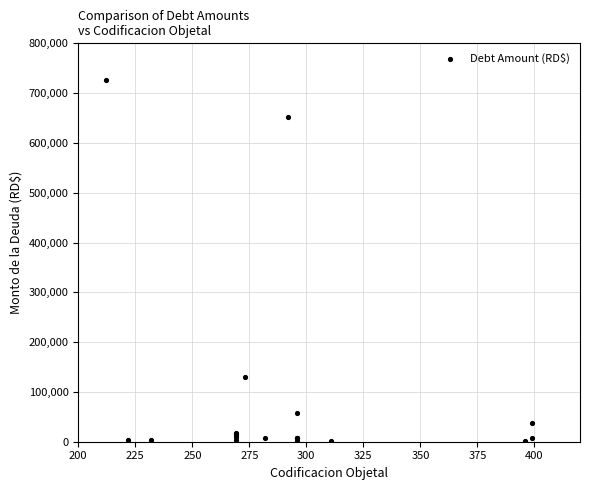

What Y value in the scatter plot is closest to 363639?

130635.1